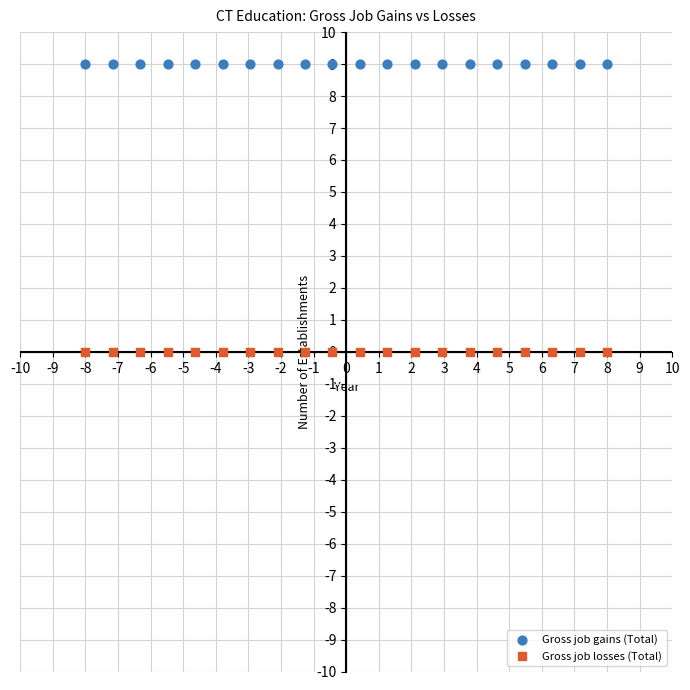

Which series contains the highest Y value?

Gross job gains (Total)